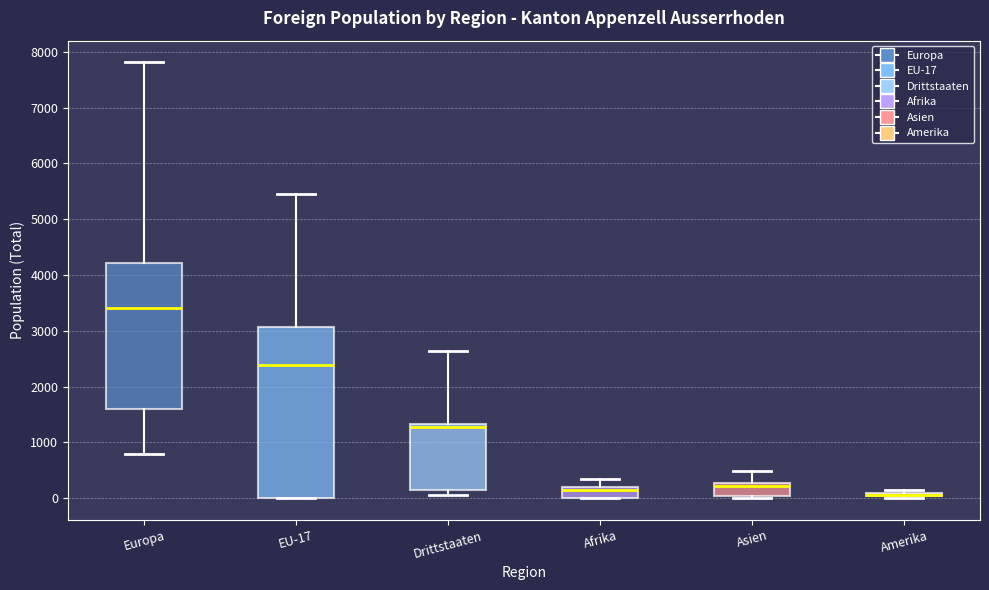

Comparing the boxes themselves (not the whiskers), which one is the tallest?

EU-17